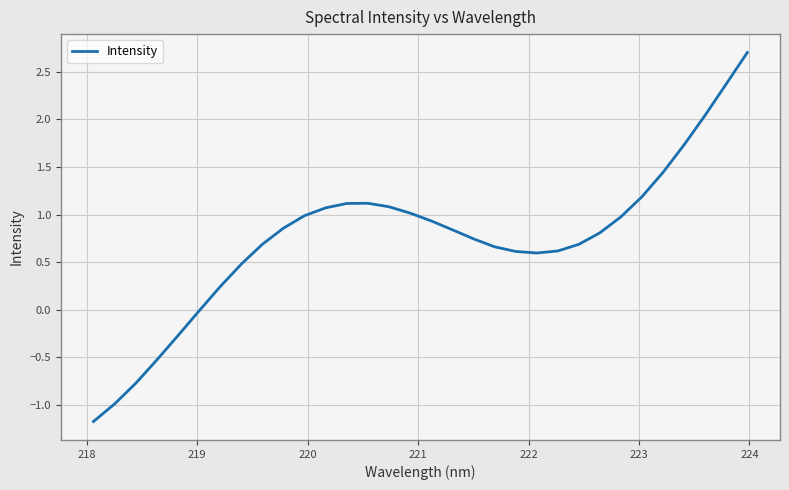

What is the minimum value shown in the chart?

-1.2